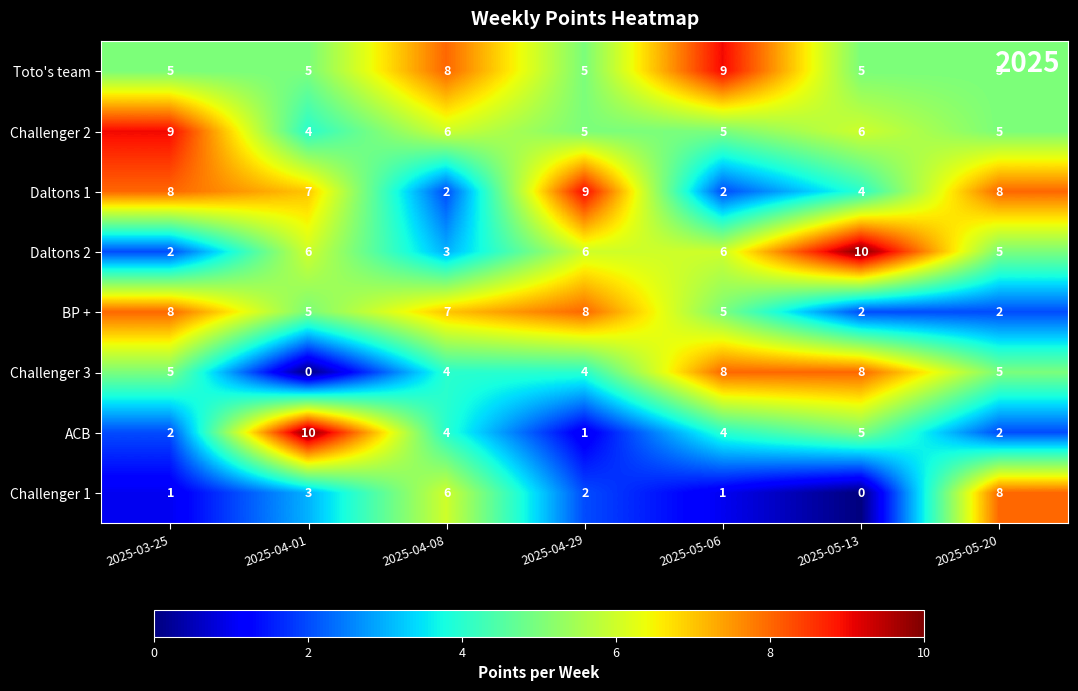

Between 2025-03-25 and 2025-05-06, which series saw the biggest shift?

Daltons 1